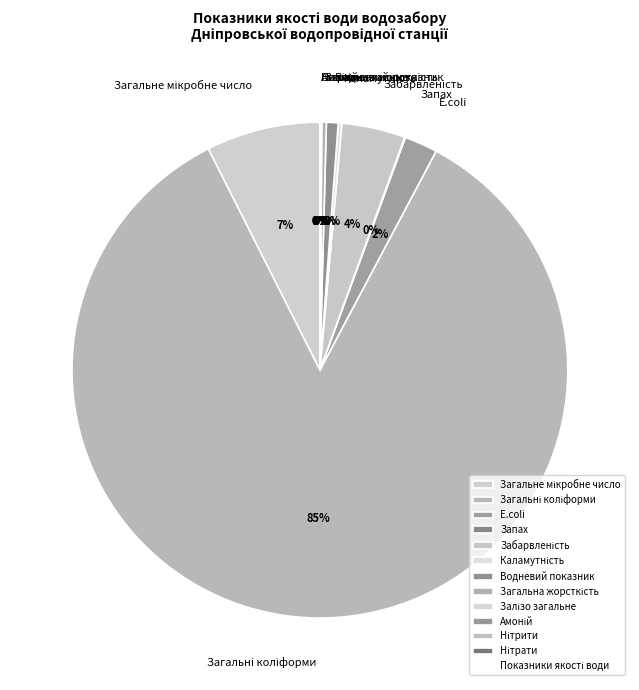

To the nearest percent, what is the average slice percentage?

8%